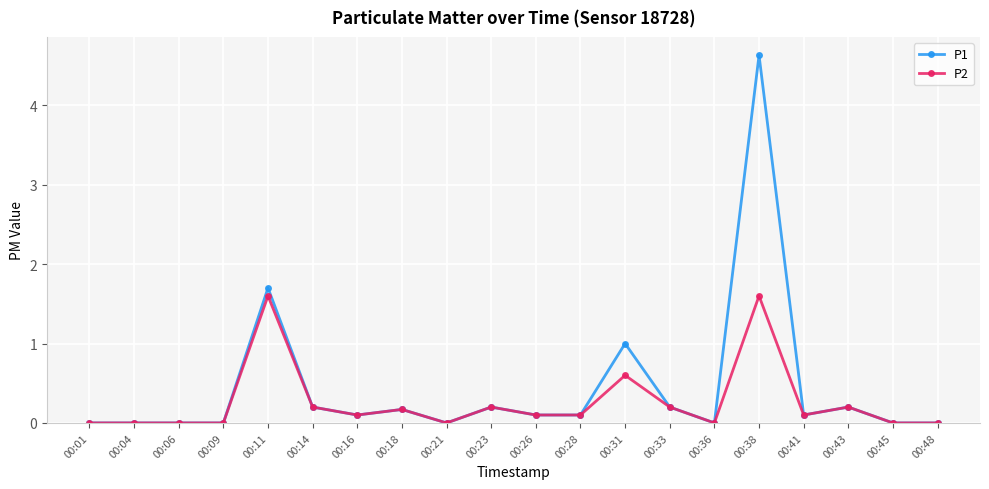

What is the difference between the maximum and minimum values in the P1 series?

4.6